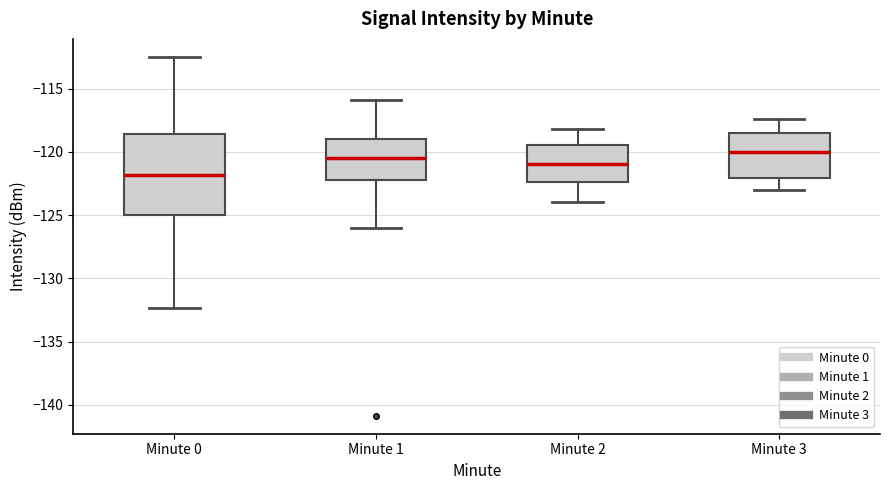

Which box has the lowest median line?

Minute 0